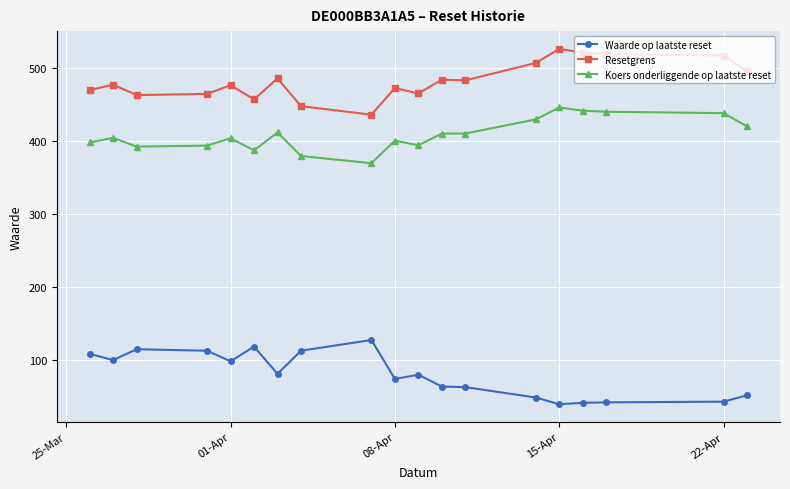

True or false: Waarde op laatste reset has more than 1 points higher than both neighbors.

True